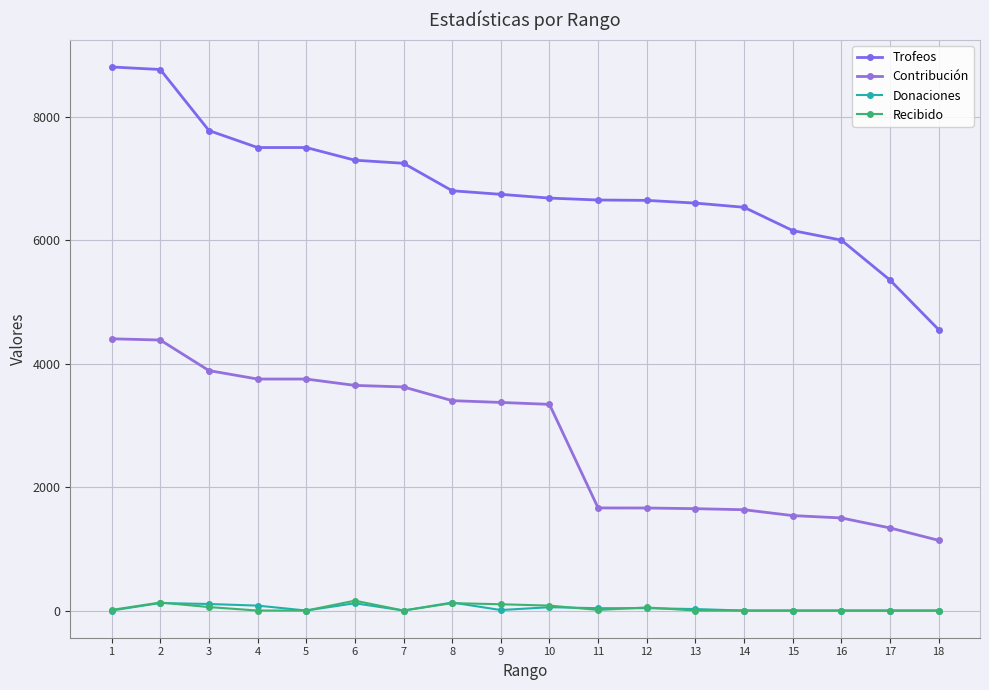

What is the difference between the highest and lowest values at 14?

6532